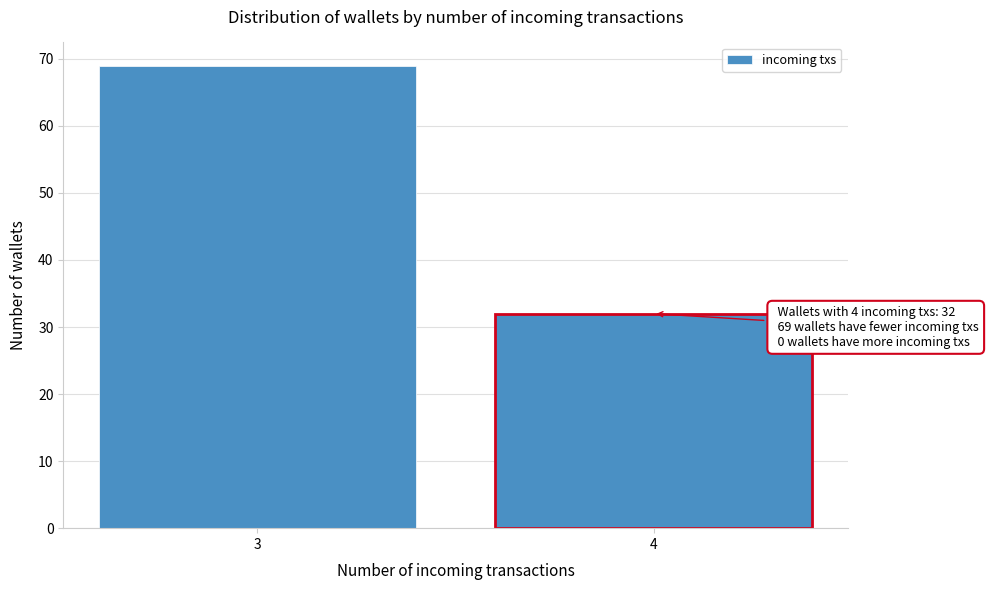

Reading left to right, transcribe all the data shown in this chart.

3=69	4=32